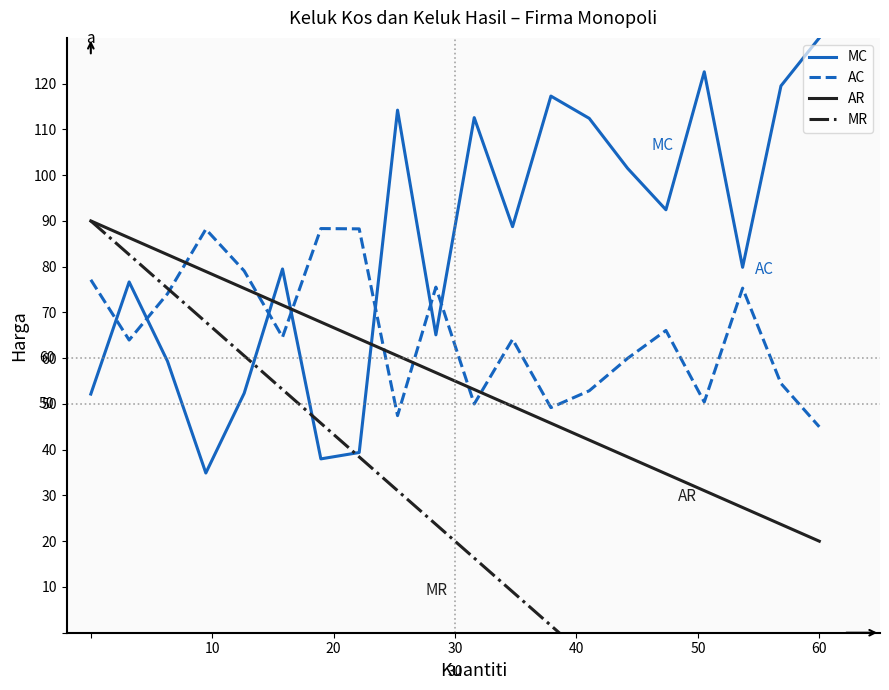

What is the difference between the maximum and minimum values in the MC series?

95.1